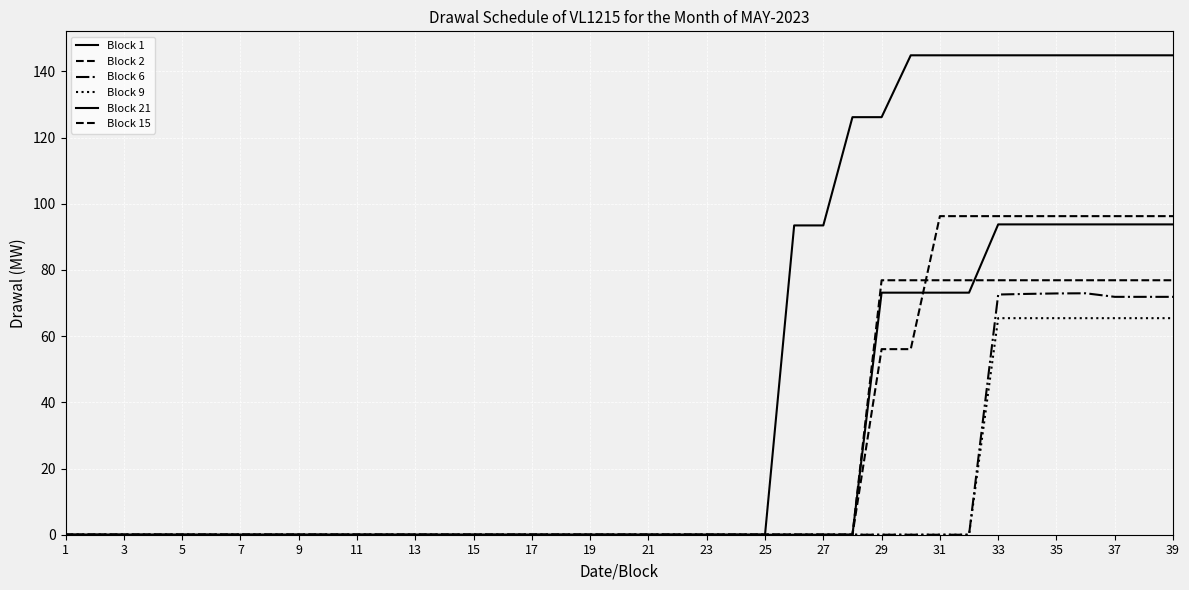

Does the chart display data point markers on the line(s)?

No